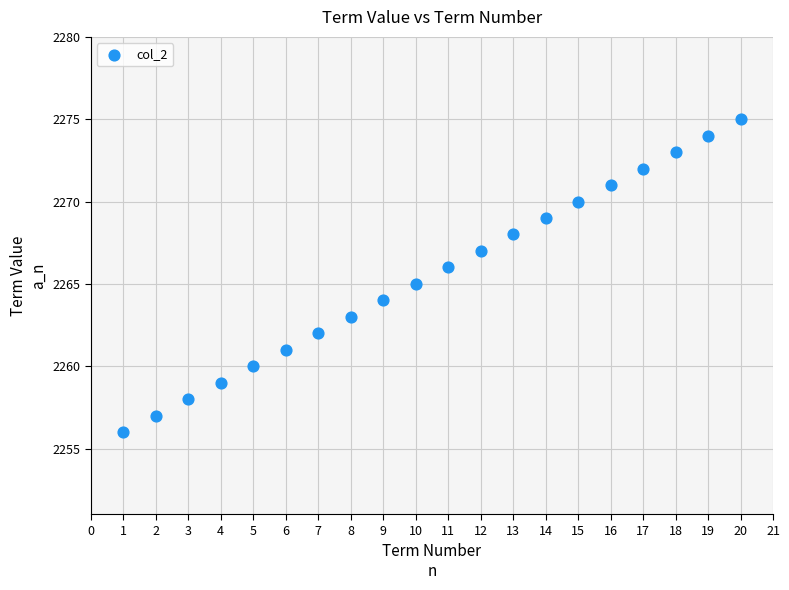

What is the range of X values (max minus min)?

19